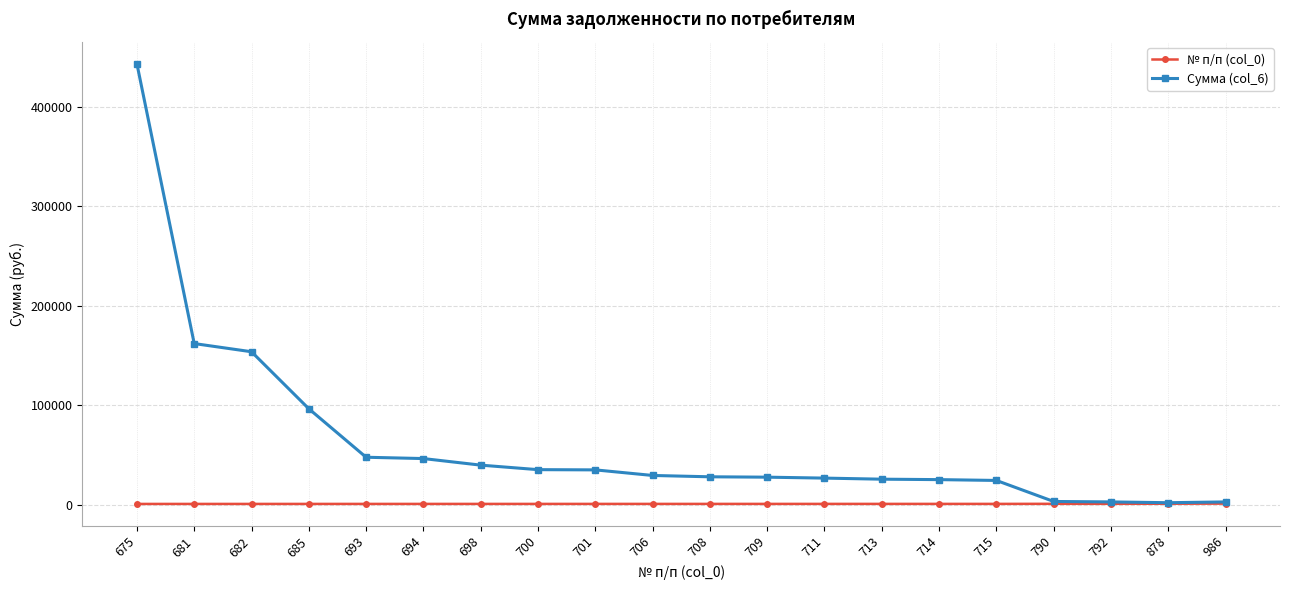

Is the value of № п/п (col_0) at 700 greater than the value of Сумма (col_6) at 675?

No